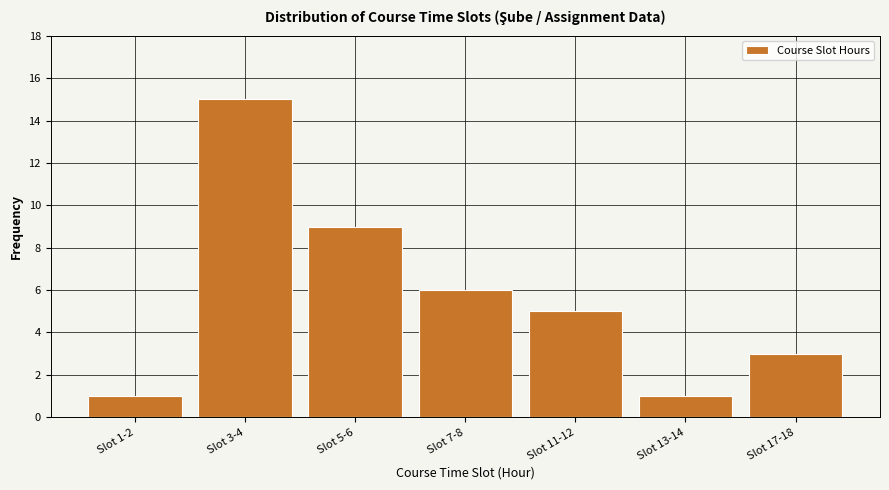

Reading left to right, list all the values displayed in this chart.

1	15	9	6	5	1	3